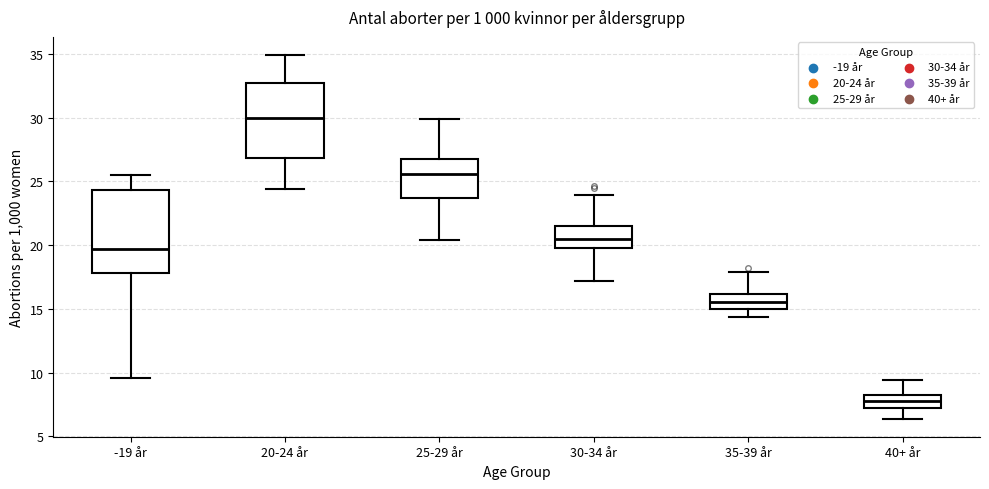

Where does the median line of the box for 25-29 år sit on the y-axis? The values are not printed on the chart, so give them approximately, as read against the axis.

25.5